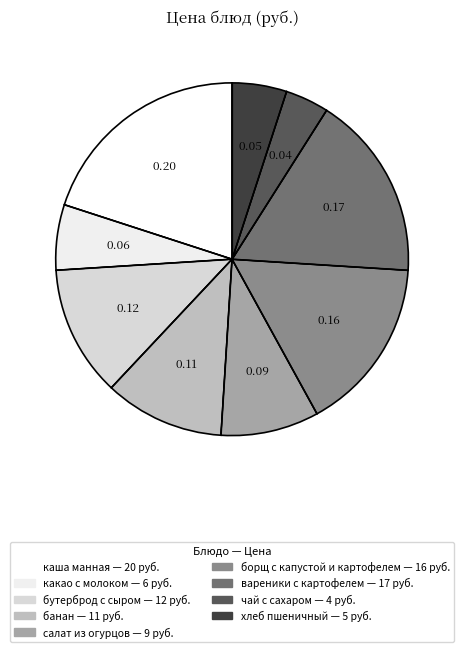

How much of the chart is everything except борщ с капустой и картофелем?

84.0%